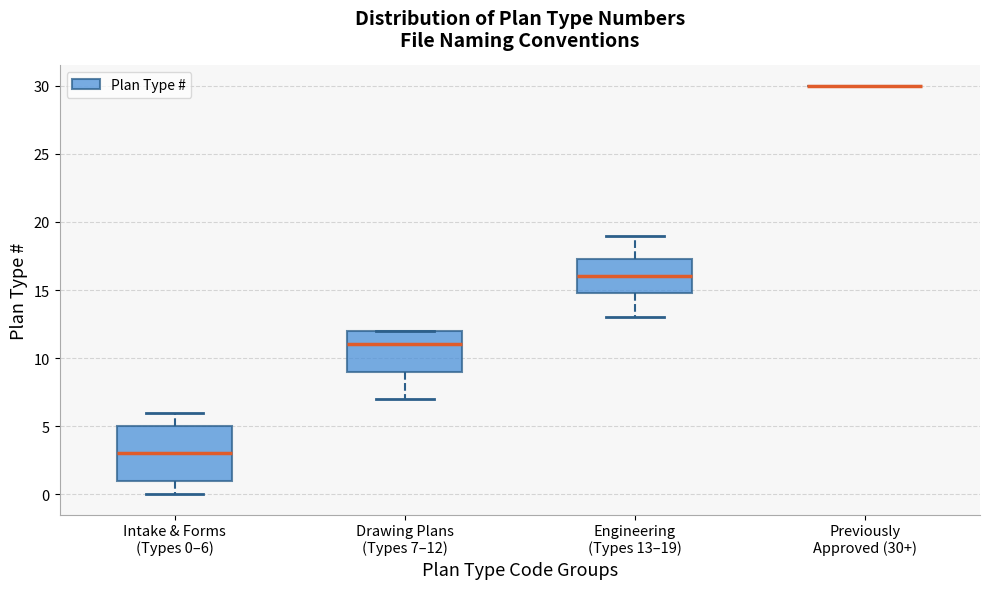

Reading left to right, transcribe this box plot: for each box, give where its median line is, the range the box spans, and where its two whiskers end, as read against the y-axis. The values are not printed on the chart, so give them approximately, as read against the axis.

Intake & Forms (Types 0–6): median 3.0, box 1.0 to 5.0, whiskers 0.0 to 6.0
Drawing Plans (Types 7–12): median 11.0, box 9.0 to 12.0, whiskers 7.0 to 12.0
Engineering (Types 13–19): median 16.0, box 15.0 to 17.5, whiskers 13.0 to 19.0
Previously Approved (30+): box collapsed to a line at 30.0, whiskers 30.0 to 30.0